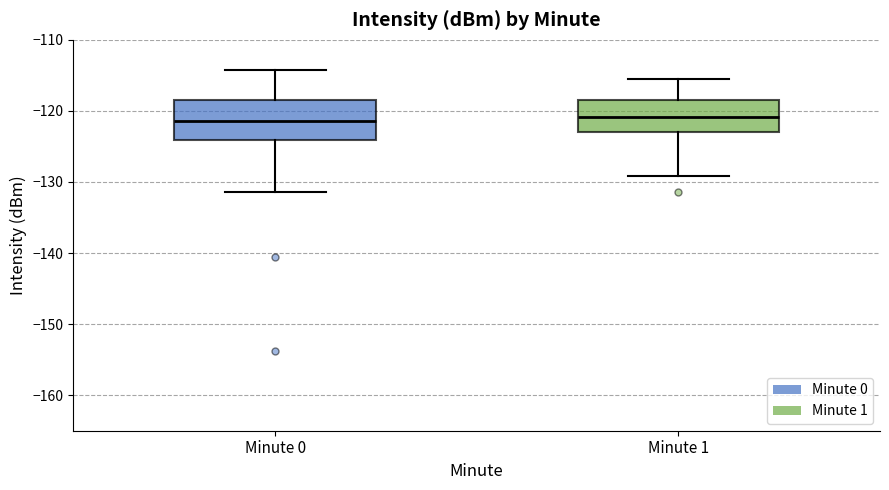

Where does the median line of the box for Minute 0 sit on the y-axis? The values are not printed on the chart, so give them approximately, as read against the axis.

-121